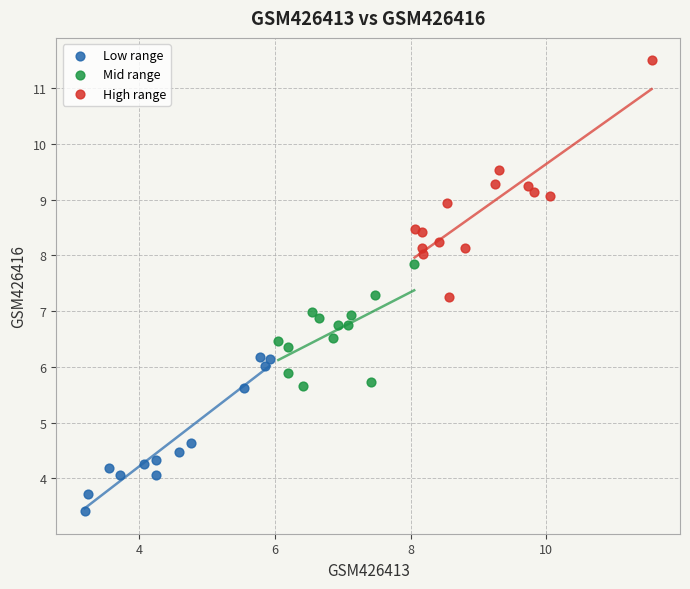

Which series has the largest Y range (max minus min)?

High range